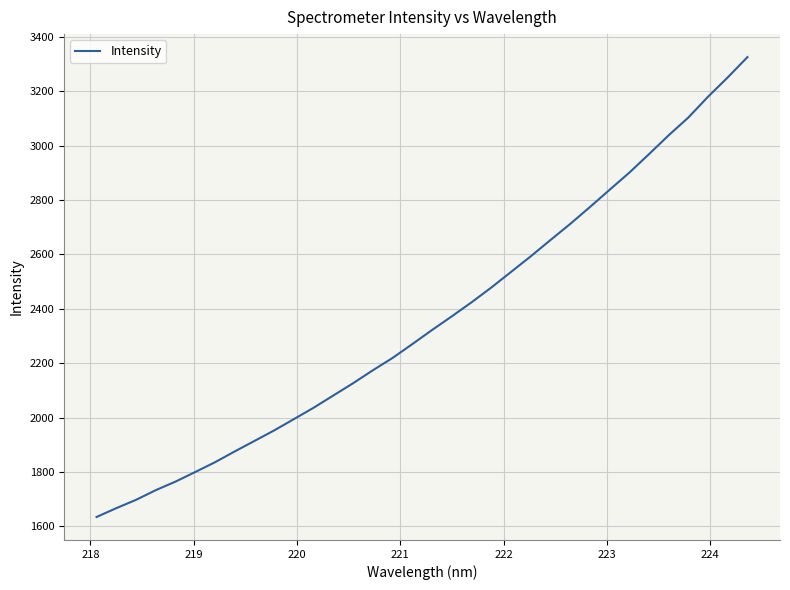

Count the number of data series in this chart.

1